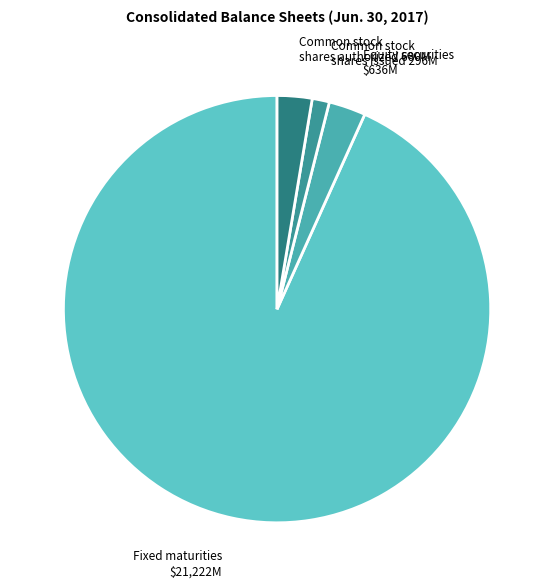

How many slices are in this pie chart?

4